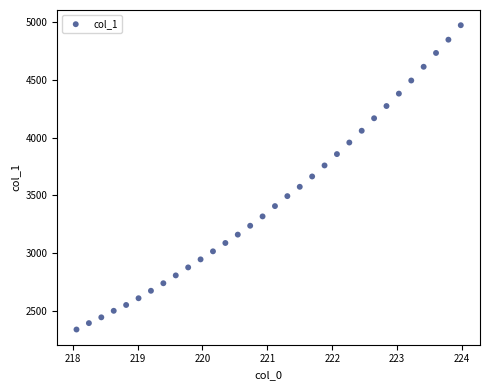

What is the range of X values (max minus min)?

5.9